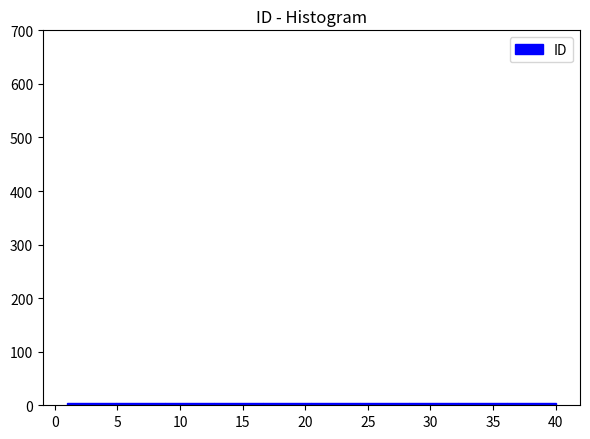

Reading left to right, transcribe this chart: for each bar, give the range it covers on the x-axis and its height. Neither the bar edges nor the heights are printed on the chart, so give them approximately, as read against the axes.

1.0 to 4.9: under 10
4.9 to 8.8: under 10
8.8 to 12.7: under 10
12.7 to 16.6: under 10
16.6 to 20.5: under 10
20.5 to 24.4: under 10
24.4 to 28.3: under 10
28.3 to 32.2: under 10
32.2 to 36.1: under 10
36.1 to 40.0: under 10